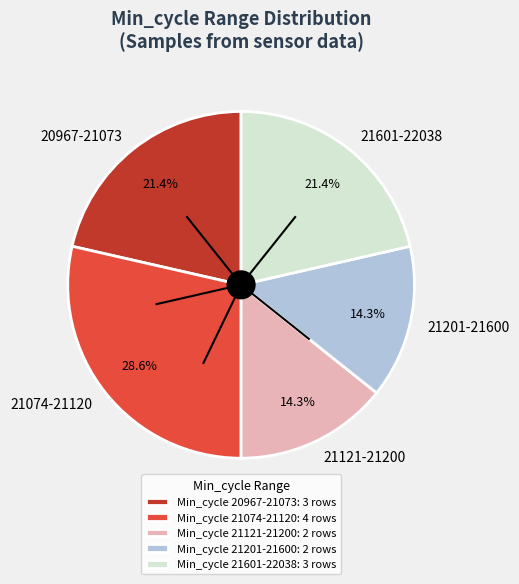

Combined, do 20967-21073 and 21601-22038 account for over 50%?

No